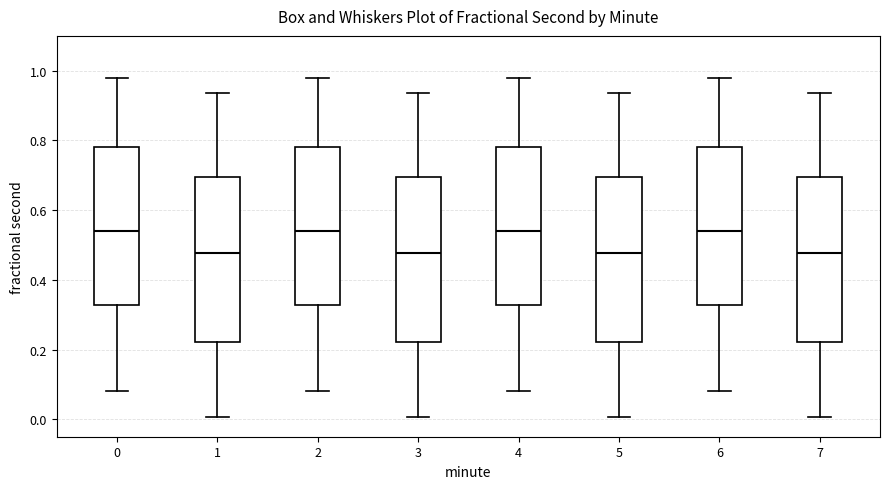

Reading left to right, read every box against the y-axis: the position of its median line, the range the box covers, and the ends of its whiskers. The values are not printed on the chart, so give them approximately, as read against the axis.

0: median 0.54, box 0.32 to 0.78, whiskers 0.08 to 0.98
1: median 0.48, box 0.22 to 0.70, whiskers 0.00 to 0.94
2: median 0.54, box 0.32 to 0.78, whiskers 0.08 to 0.98
3: median 0.48, box 0.22 to 0.70, whiskers 0.00 to 0.94
4: median 0.54, box 0.32 to 0.78, whiskers 0.08 to 0.98
5: median 0.48, box 0.22 to 0.70, whiskers 0.00 to 0.94
6: median 0.54, box 0.32 to 0.78, whiskers 0.08 to 0.98
7: median 0.48, box 0.22 to 0.70, whiskers 0.00 to 0.94